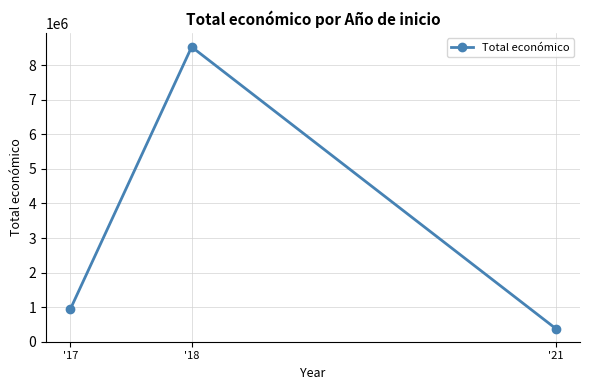

What is the change in value from '17 to '21?

-558061